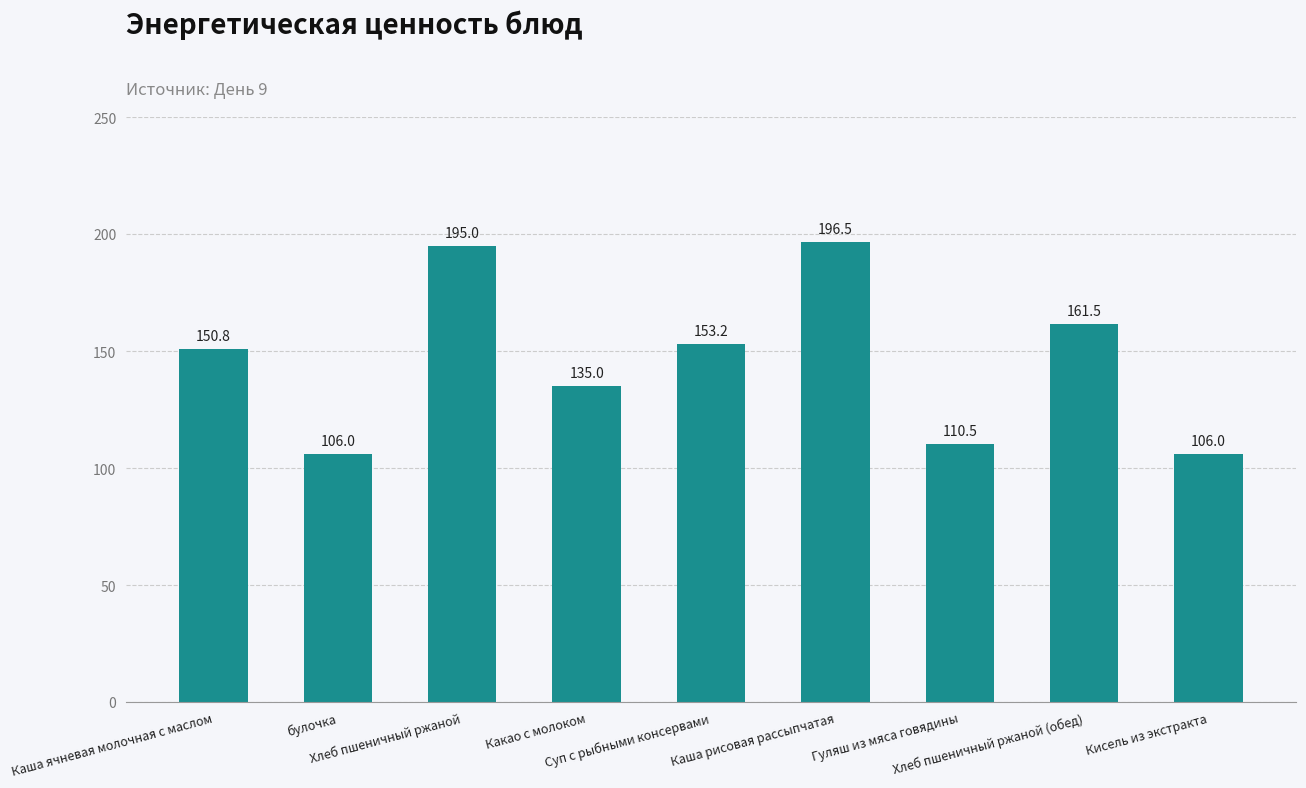

Which category has the highest value across all series?

Каша рисовая рассыпчатая